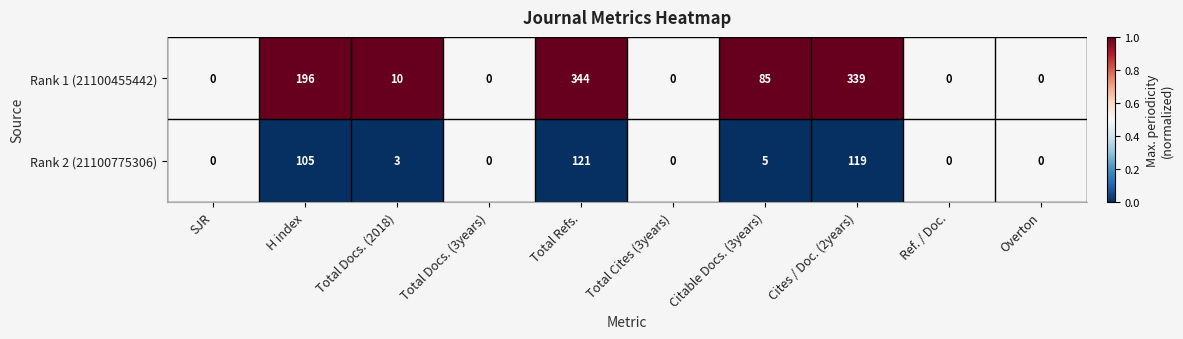

Which series changed the most between H index and Total Cites (3years)?

Rank 1 (21100455442)